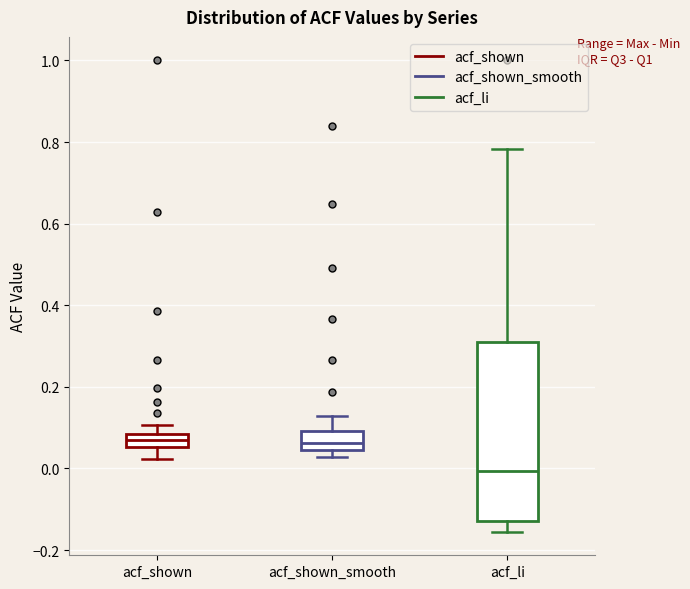

Where is the upper edge of the box for acf_li on the y-axis? The values are not printed on the chart, so give them approximately, as read against the axis.

0.32